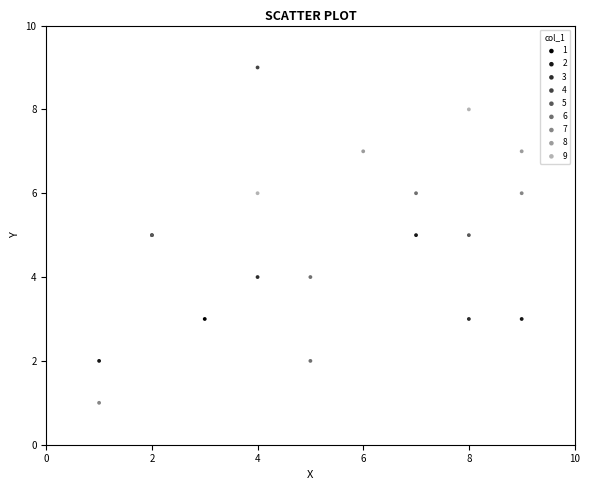

What are all the series names shown in the legend?

1, 2, 3, 4, 5, 6, 7, 8, 9